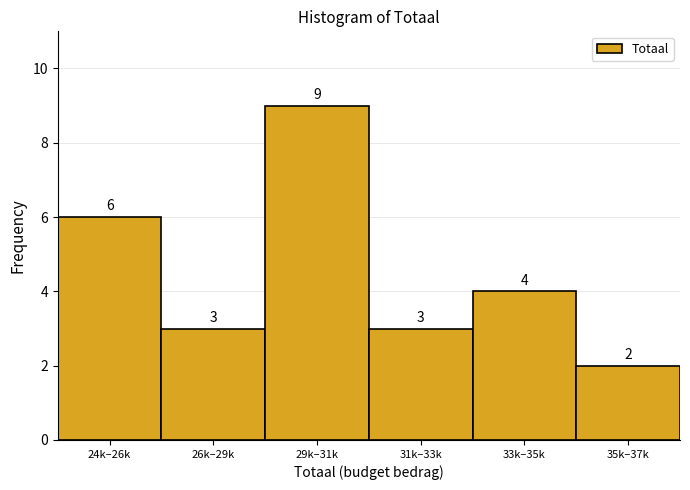

Reading left to right, extract all data points from this chart.

6	3	9	3	4	2